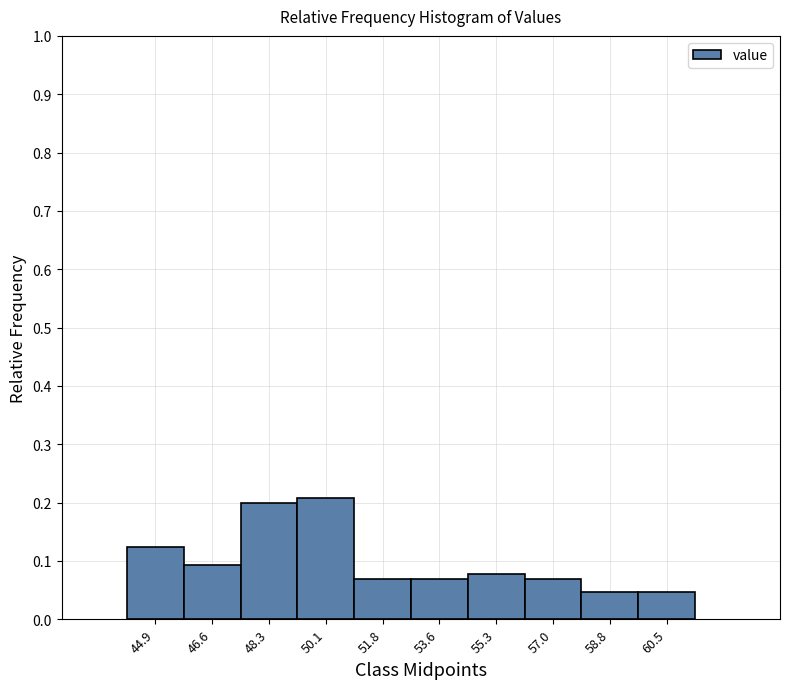

Reading left to right, transcribe this chart: for each bar, give the range it covers on the x-axis and its height. Neither the bar edges nor the heights are printed on the chart, so give them approximately, as read against the axes.

44.00 to 45.74: 0.12
45.74 to 47.48: 0.09
47.48 to 49.22: 0.20
49.22 to 50.96: 0.21
50.96 to 52.70: 0.07
52.70 to 54.44: 0.07
54.44 to 56.18: 0.08
56.18 to 57.92: 0.07
57.92 to 59.66: 0.05
59.66 to 61.40: 0.05